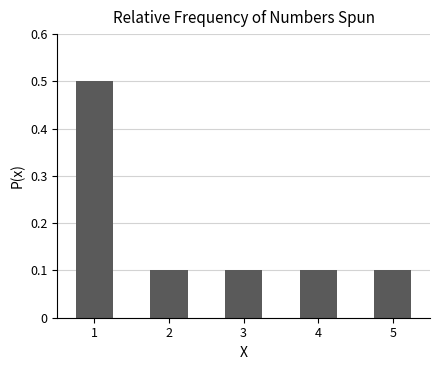

What is the average value?

0.2